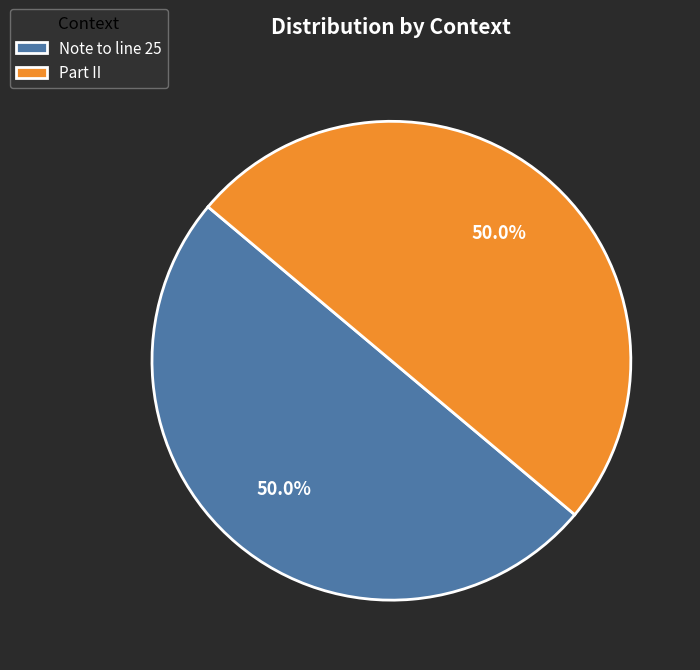

Combined, do Part II and Note to line 25 account for over 50%?

Yes